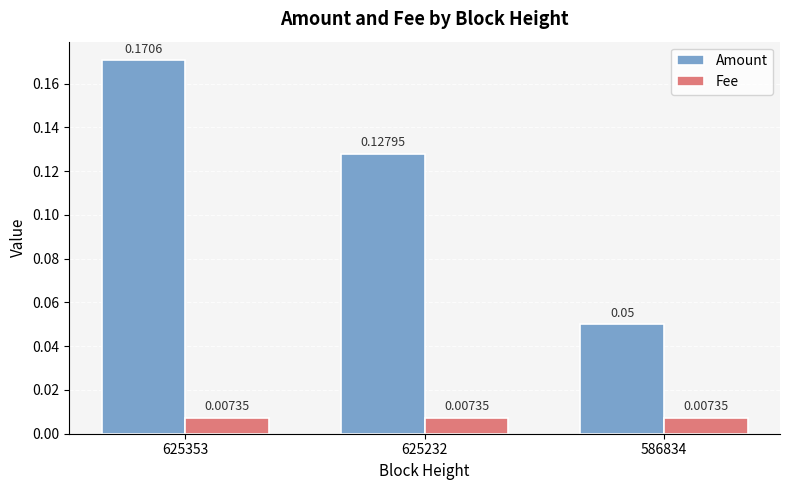

At how many categories does at least one series exceed 0?

3